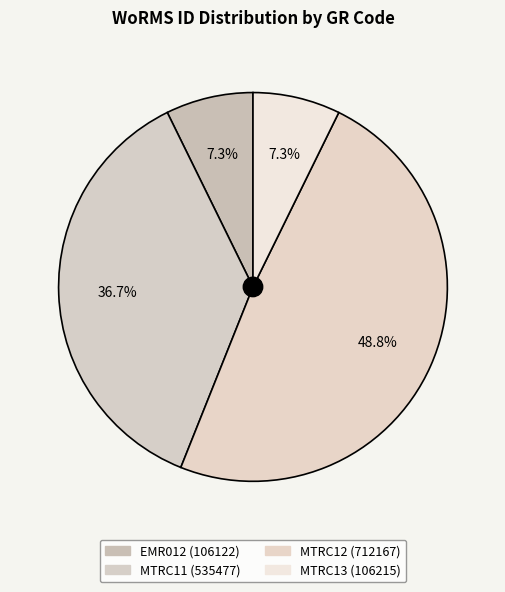

Rank the categories by value from highest to lowest.

MTRC12, MTRC11, MTRC13, EMR012